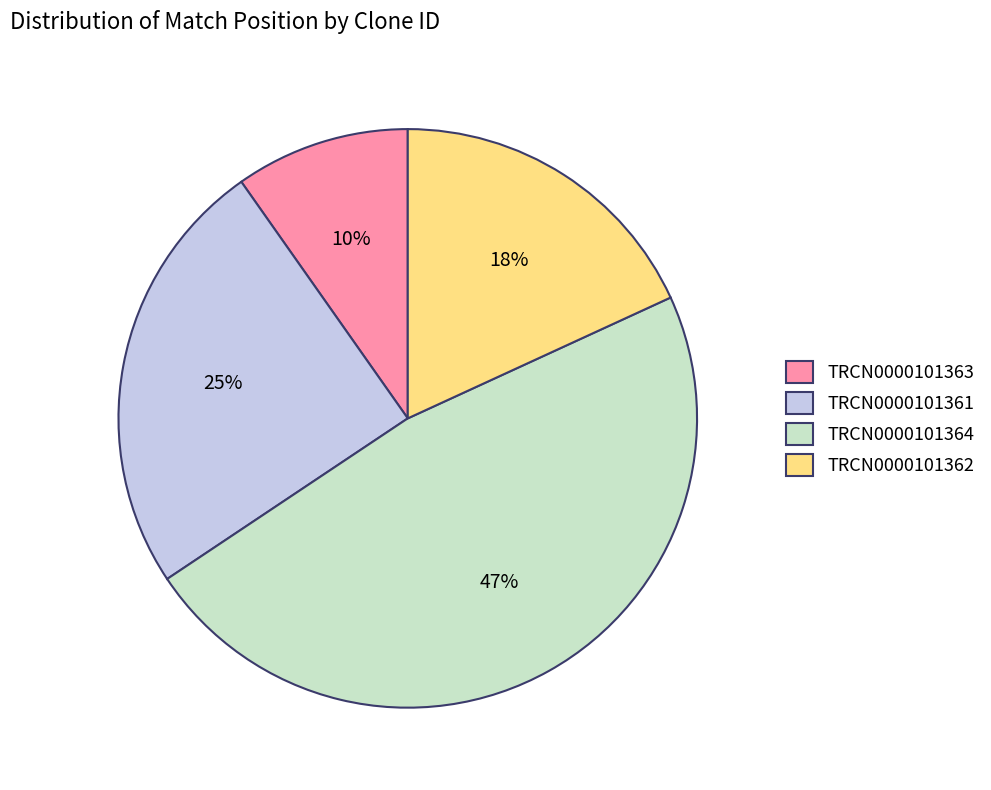

Which has a higher value, TRCN0000101362 or TRCN0000101364?

TRCN0000101364